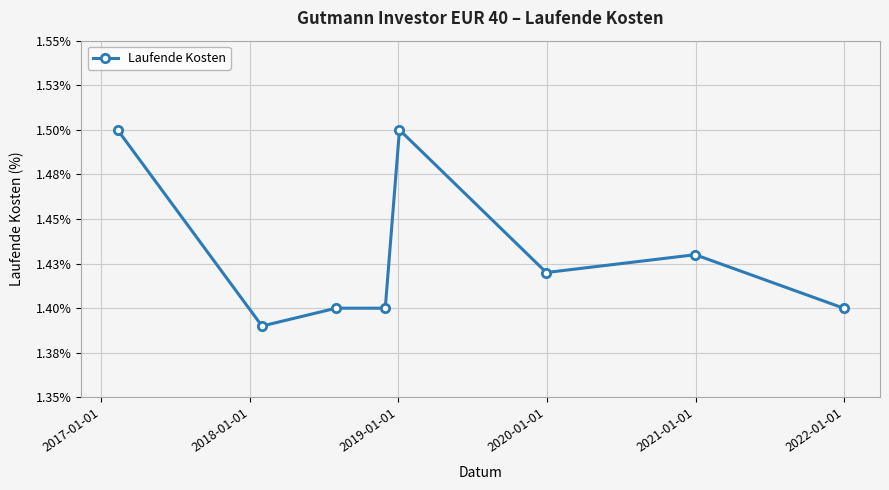

Does the chart have visible grid lines?

Yes